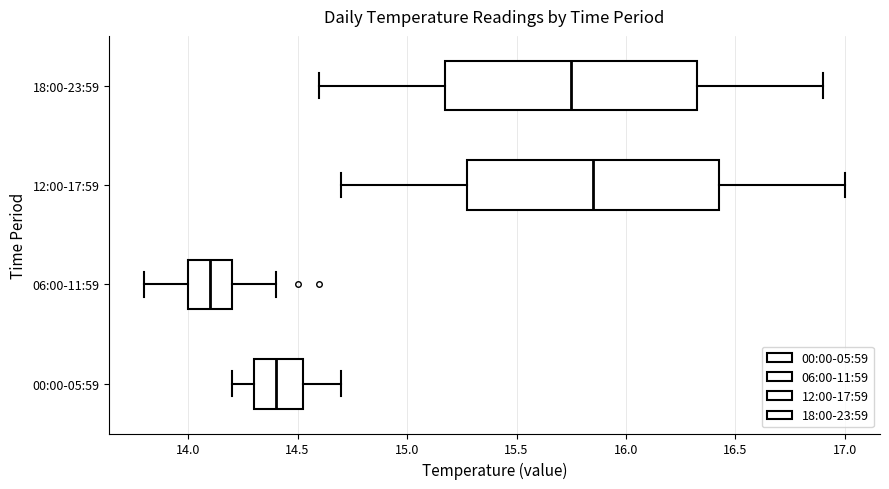

Reading bottom to top, transcribe this box plot: for each box, give where its median line is, the range the box spans, and where its two whiskers end, as read against the x-axis. The values are not printed on the chart, so give them approximately, as read against the axis.

00:00-05:59: median 14.40, box 14.30 to 14.55, whiskers 14.20 to 14.70
06:00-11:59: median 14.10, box 14.00 to 14.20, whiskers 13.80 to 14.40
12:00-17:59: median 15.85, box 15.30 to 16.45, whiskers 14.70 to 17.00
18:00-23:59: median 15.75, box 15.20 to 16.35, whiskers 14.60 to 16.90